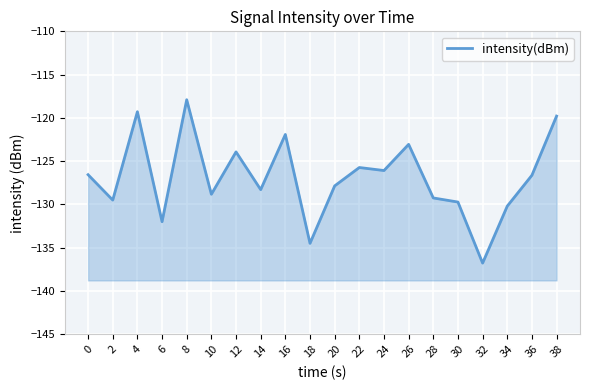

Read the value at 28.

-129.3